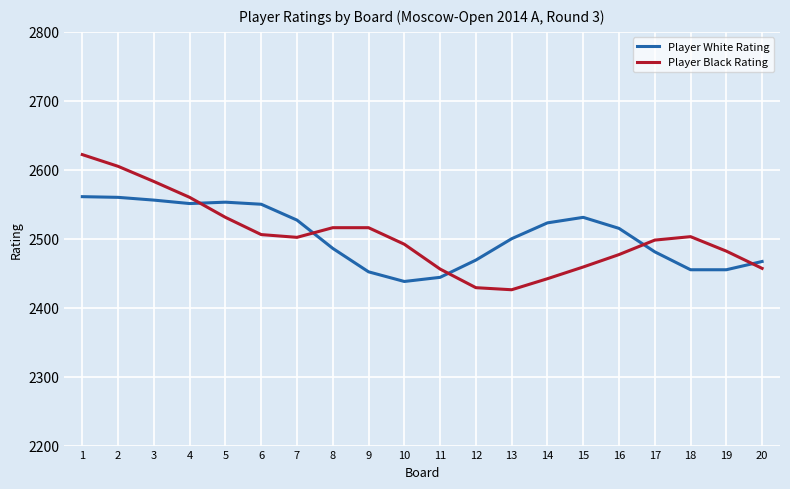

What is the difference between the highest and lowest values at 14?

81